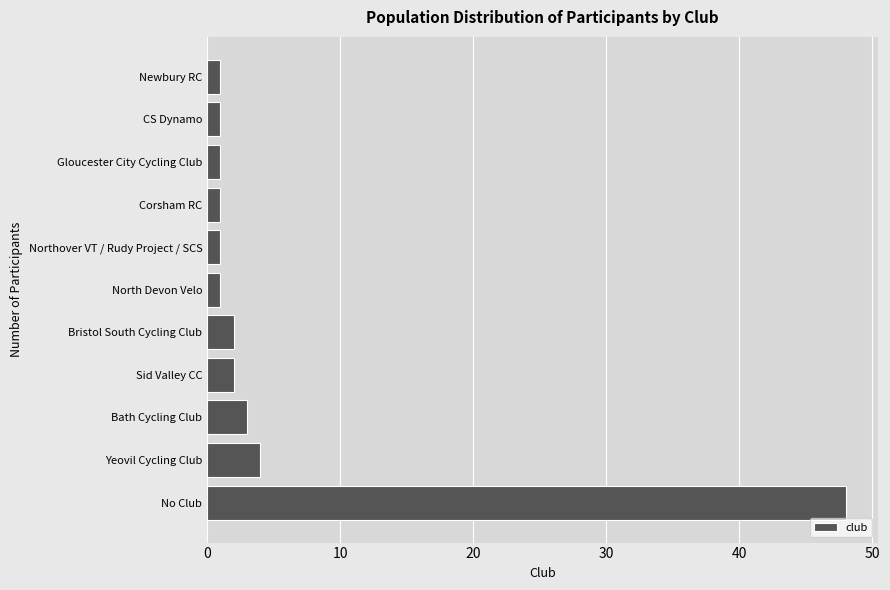

Reading top to bottom, transcribe all the data shown in this chart.

Newbury RC=1	CS Dynamo=1	Gloucester City Cycling Club=1	Corsham RC=1	Northover VT / Rudy Project / SCS=1	North Devon Velo=1	Bristol South Cycling Club=2	Sid Valley CC=2	Bath Cycling Club=3	Yeovil Cycling Club=4	No Club=48